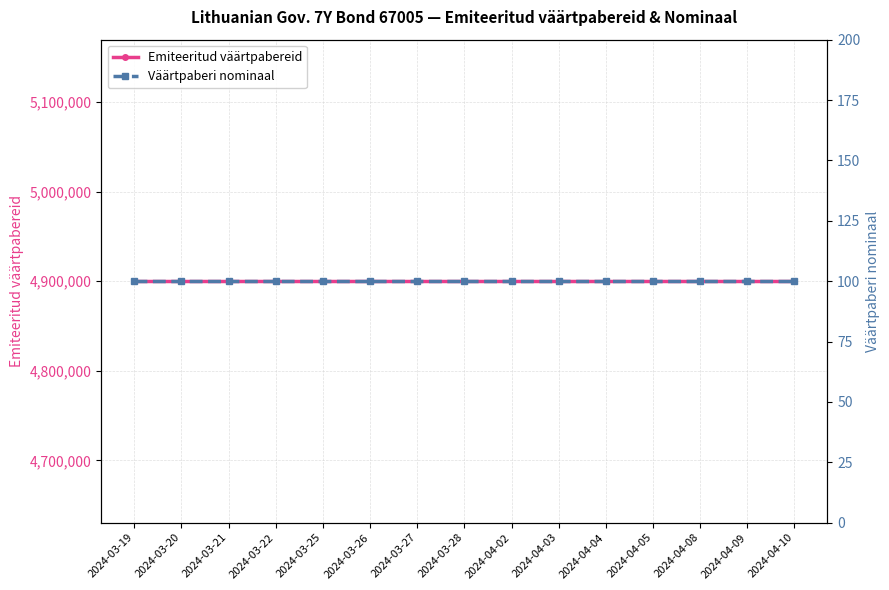

What are all the series names shown in the legend?

Emiteeritud väärtpabereid, Väärtpaberi nominaal